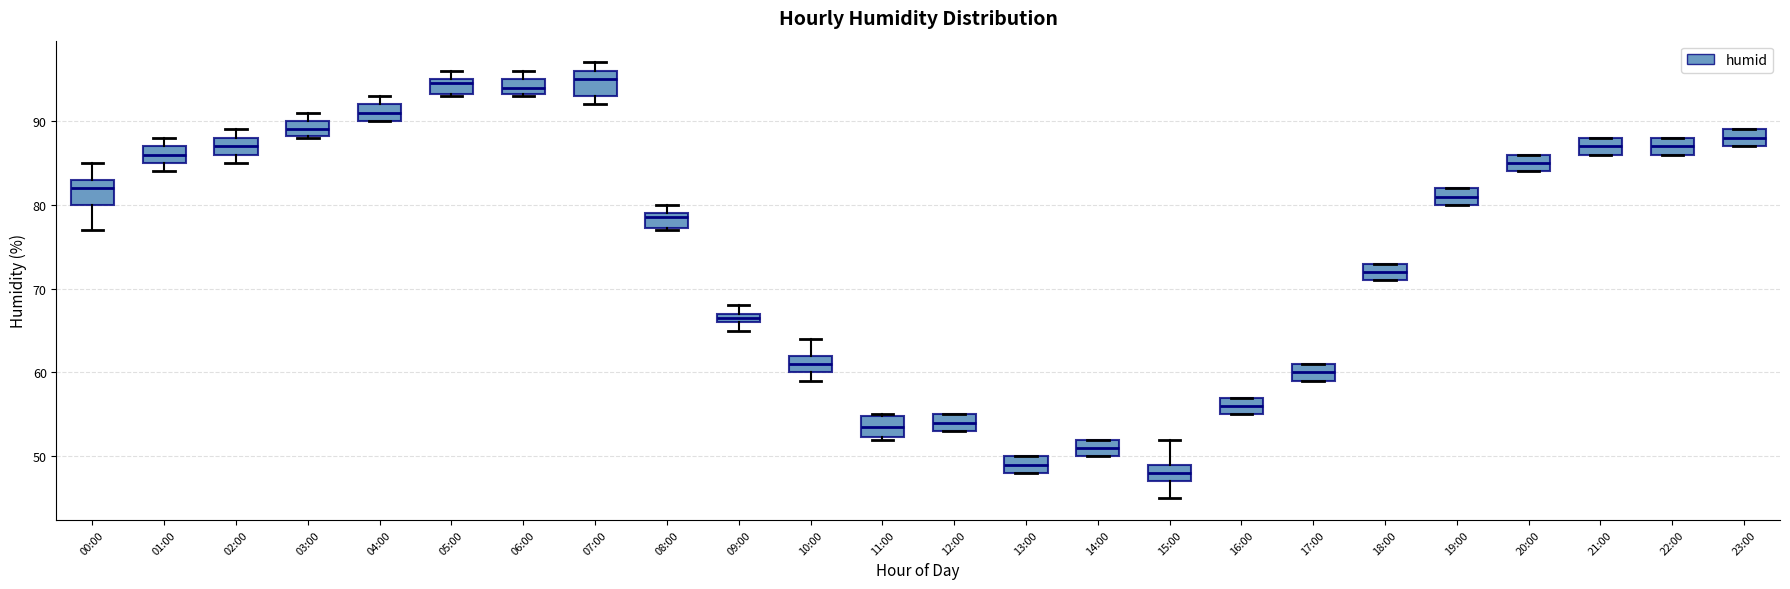

Which box's median line is the lowest?

15:00